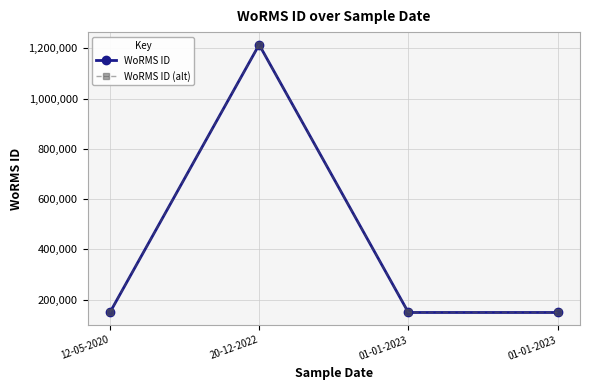

Does the chart have visible grid lines?

Yes